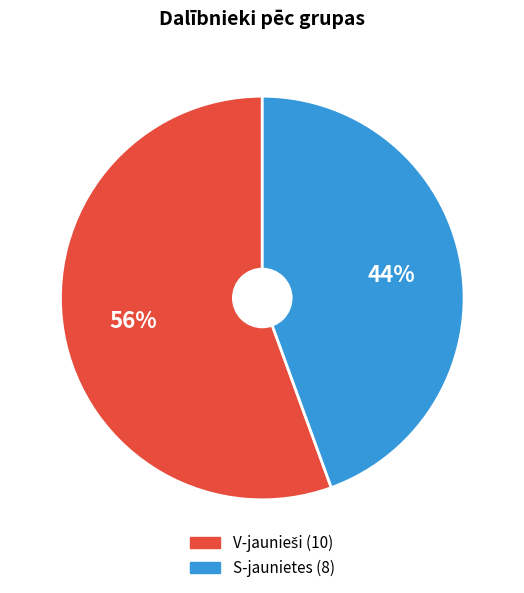

Does any single category account for the majority?

Yes